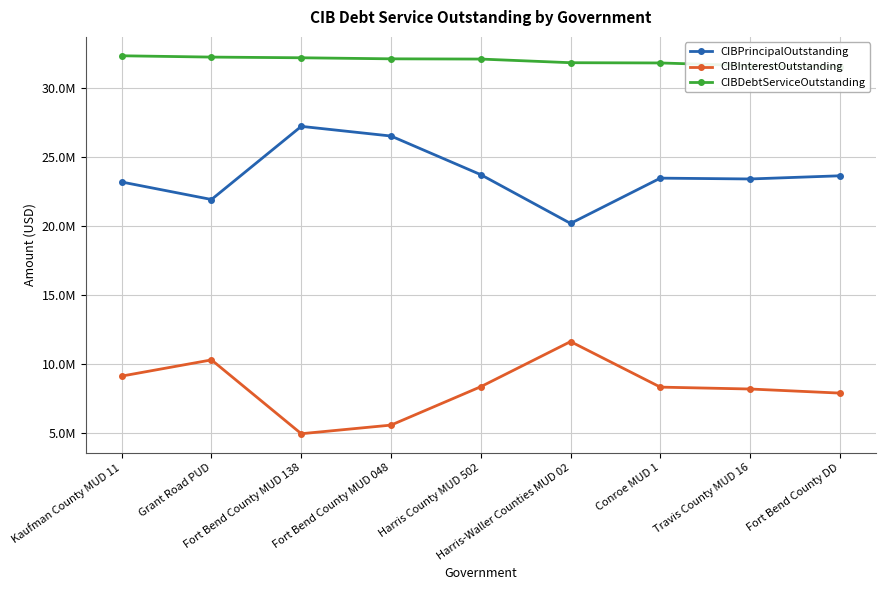

What position from the left is Kaufman County MUD 11?

1